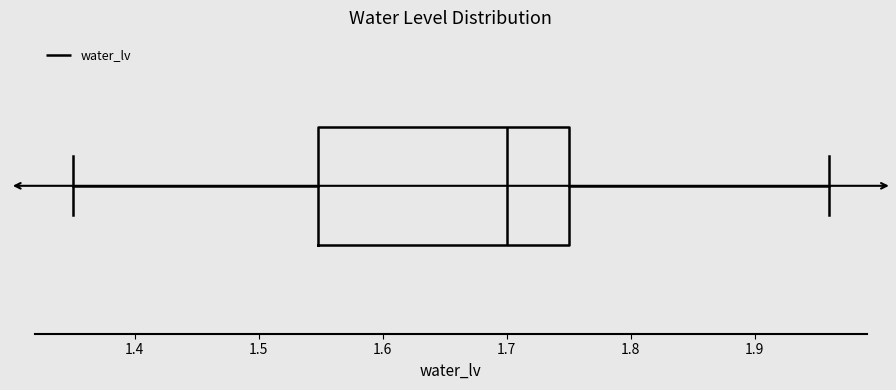

Read this box plot against the x-axis: the position of the median line, the range covered by the box, and the ends of both whiskers. The values are not printed on the chart, so give them approximately, as read against the axis.

median 1.70, box 1.55 to 1.75, whiskers 1.35 to 1.96